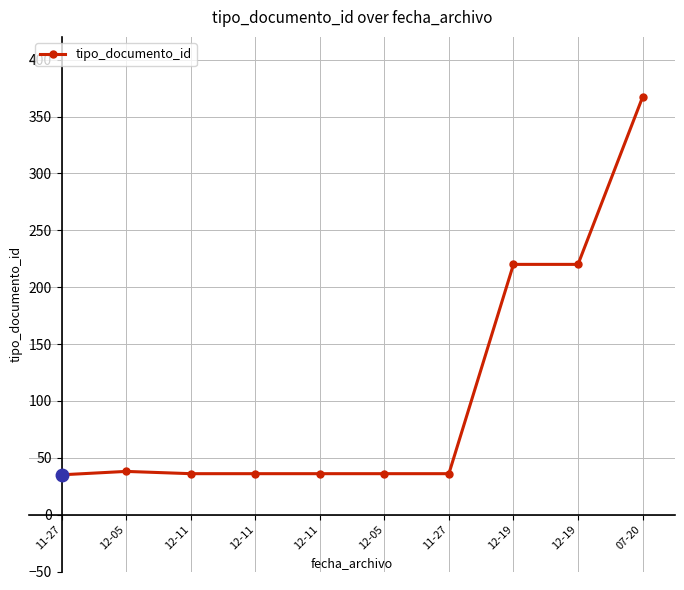

At which label does the data first exceed 36?

12-05